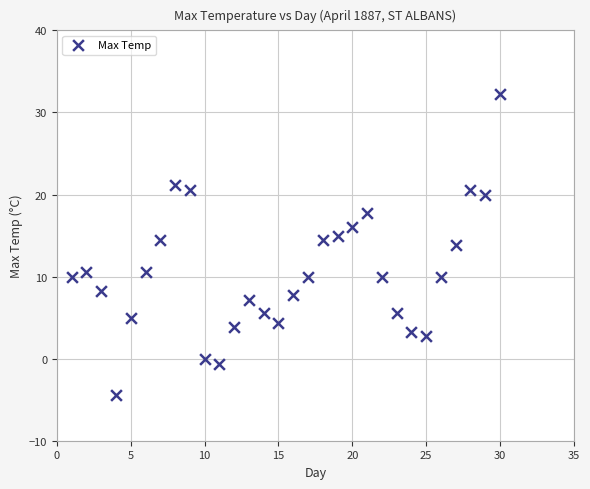

What Y value in the scatter plot is closest to 13?

13.9